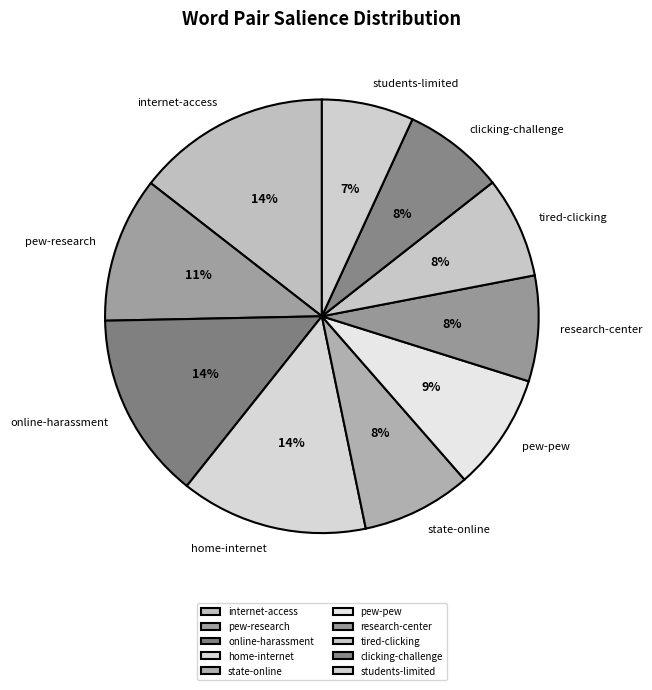

To the nearest percent, what is the average slice percentage?

10%